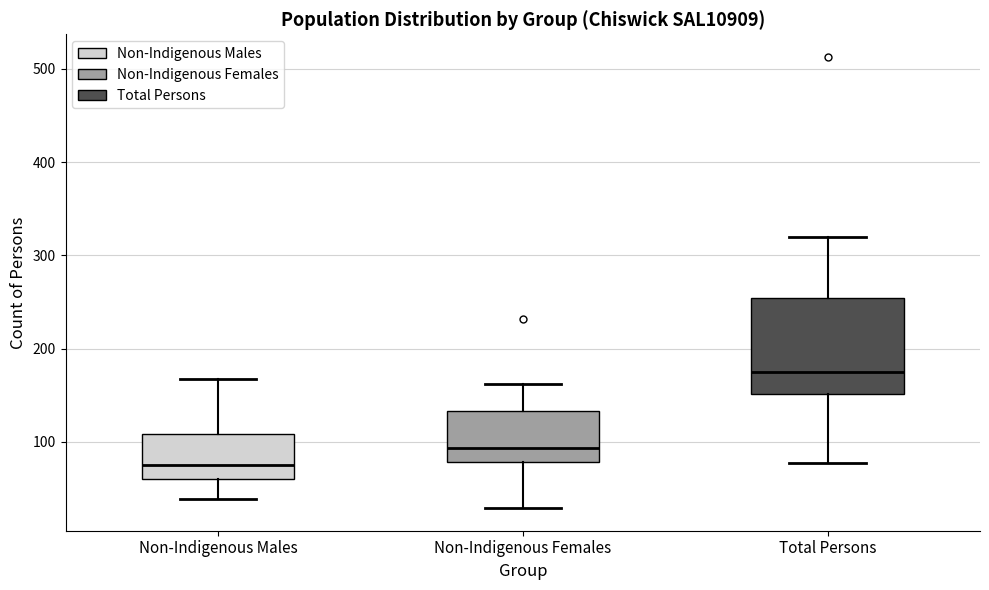

Reading left to right, read every box against the y-axis: the position of its median line, the range the box covers, and the ends of its whiskers. The values are not printed on the chart, so give them approximately, as read against the axis.

Non-Indigenous Males: median 80, box 60 to 110, whiskers 40 to 170
Non-Indigenous Females: median 90, box 80 to 130, whiskers 30 to 160
Total Persons: median 170, box 150 to 250, whiskers 80 to 320